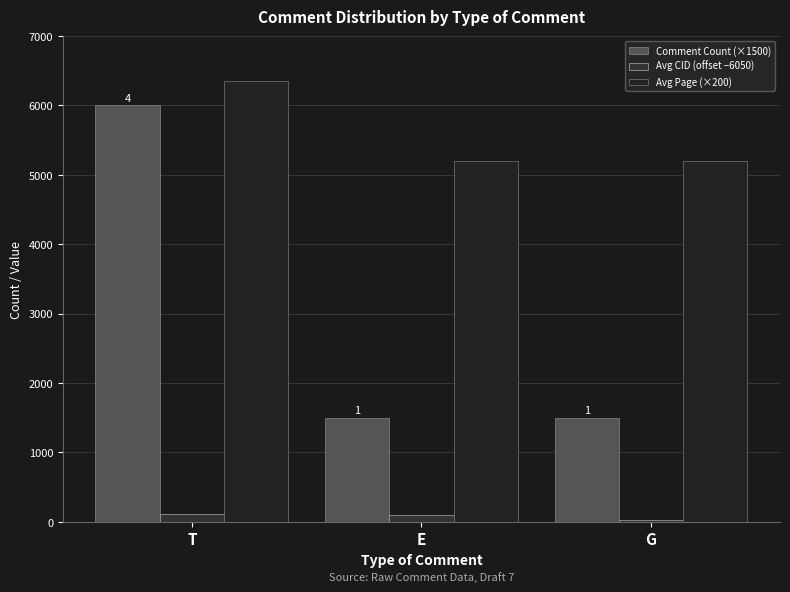

What is the spread (max minus min) of values at G?

5177